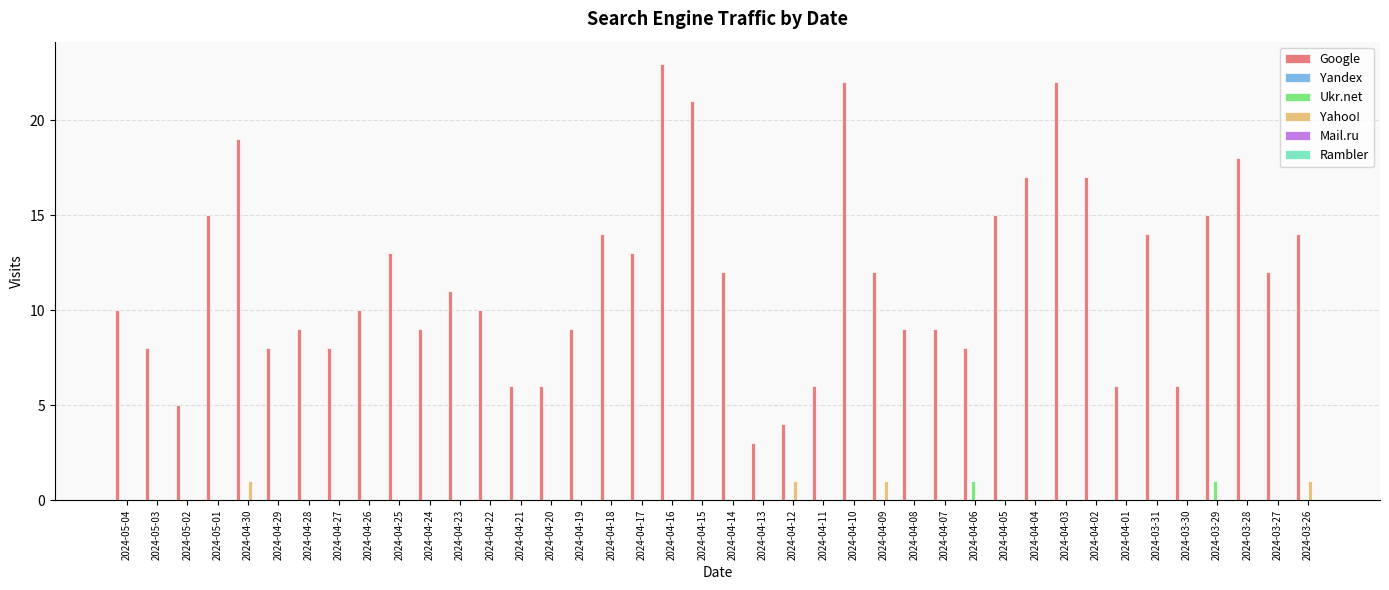

Is the value of Yahoo! at 2024-04-16 greater than the value of Google at 2024-03-29?

No